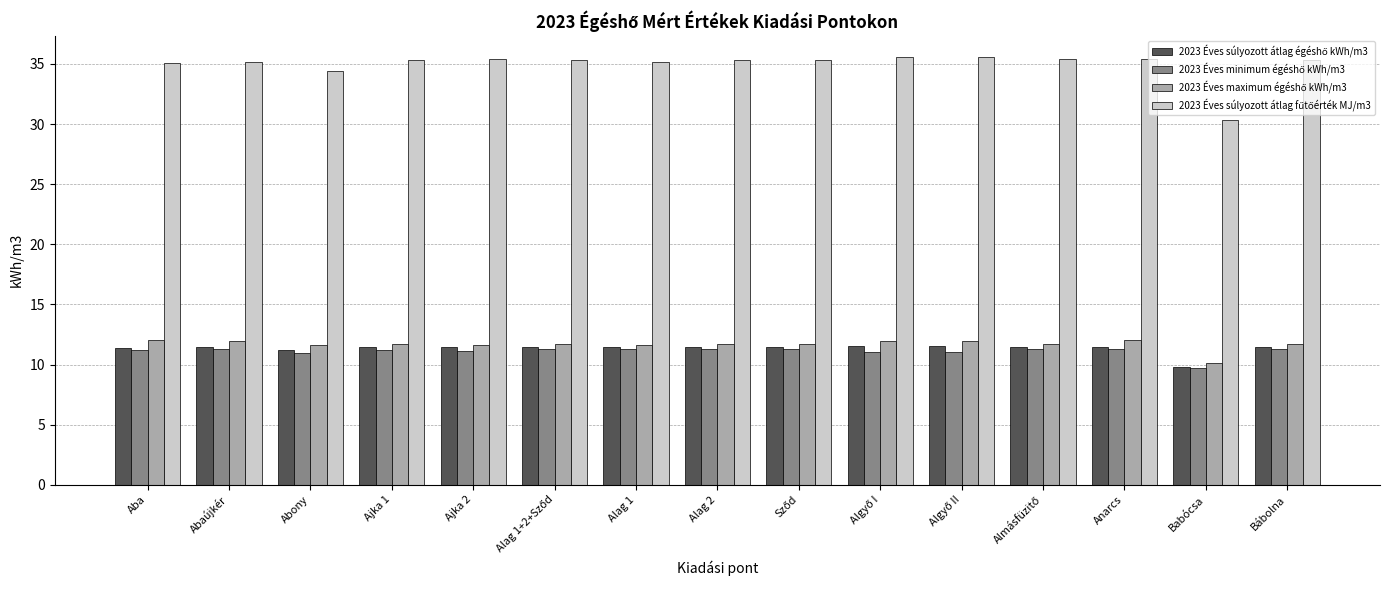

What is the total value across all series at Abony?

68.2